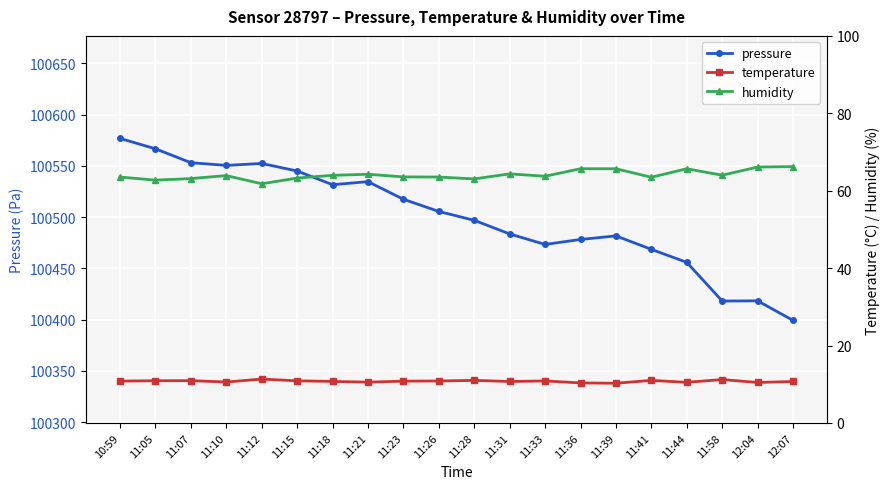

How many interior local peaks does the temperature series have?

6